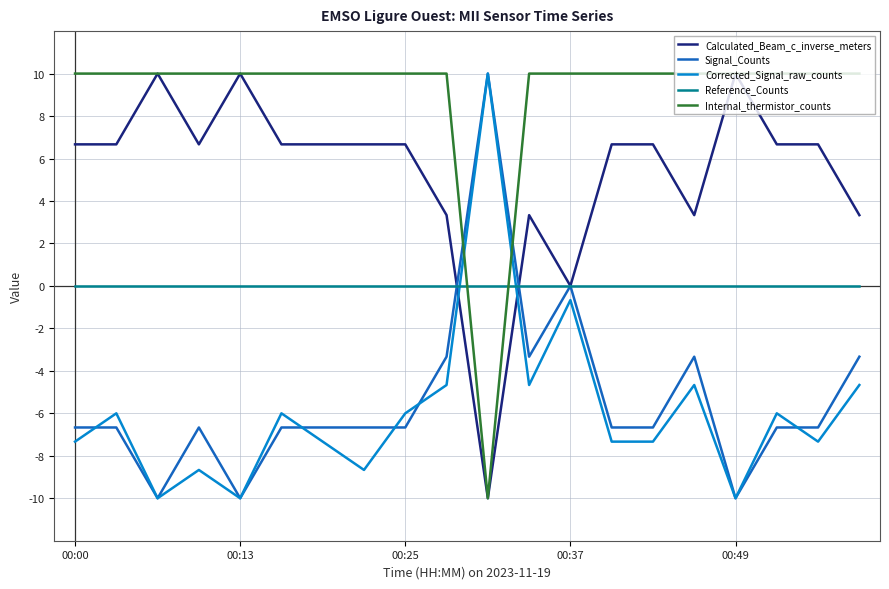

After their last crossing, which series has the higher values: Corrected_Signal_raw_counts or Internal_thermistor_counts?

Internal_thermistor_counts